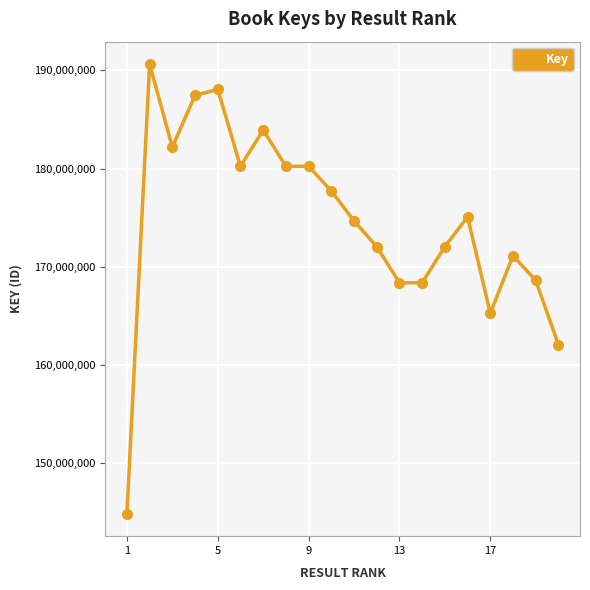

What is the smallest value displayed?

144883324